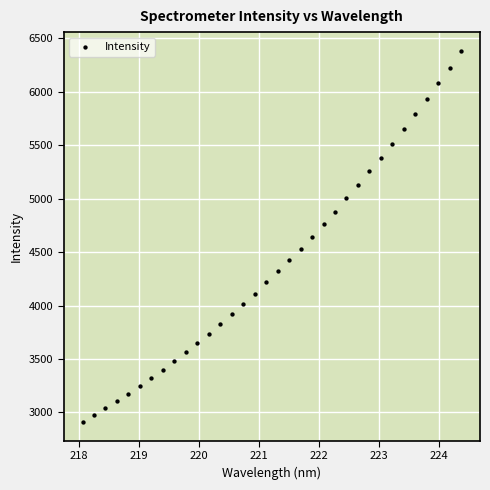

What is the range of Y values (max minus min)?

3475.7